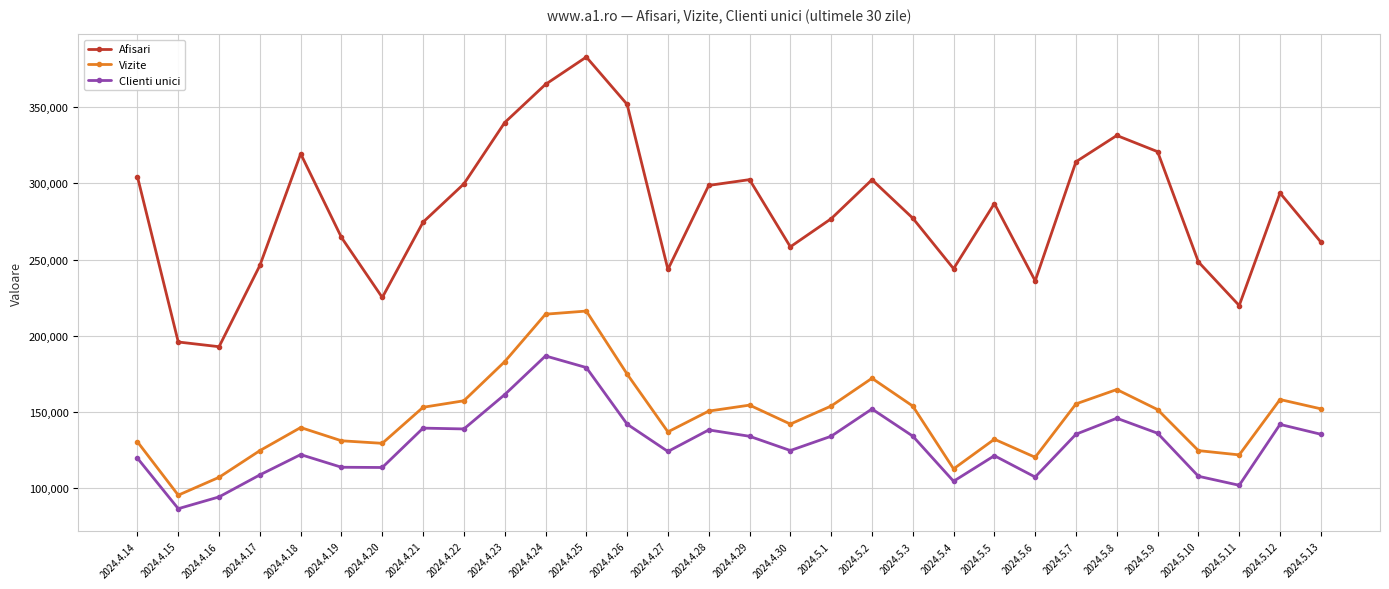

How many series are shown in this chart?

3